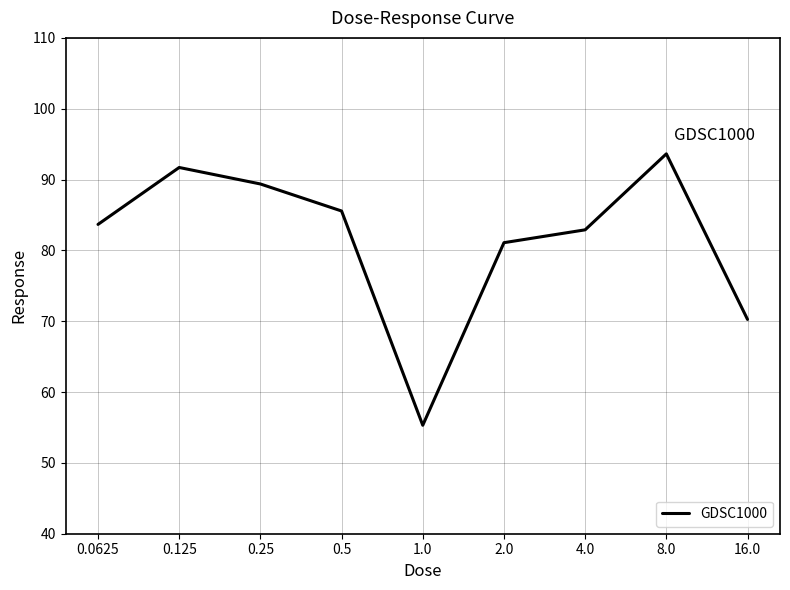

The chart shows a value of 38.6 at 16.0. True or false?

False